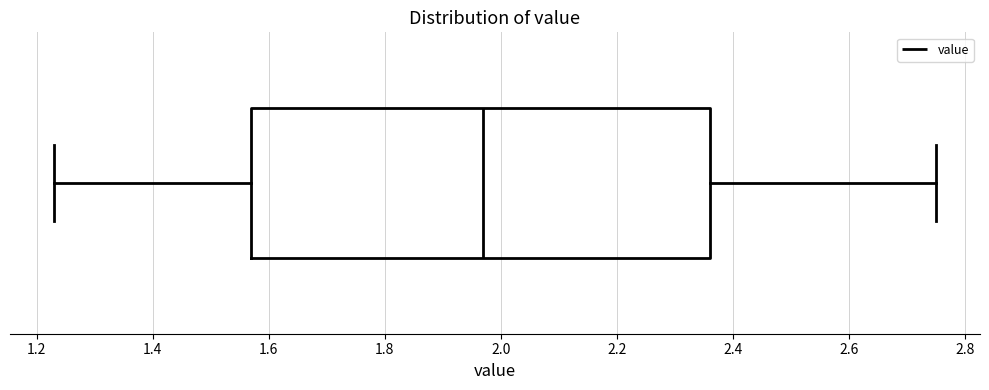

Read this box plot against the x-axis: the position of the median line, the range covered by the box, and the ends of both whiskers. The values are not printed on the chart, so give them approximately, as read against the axis.

median 1.98, box 1.58 to 2.36, whiskers 1.24 to 2.76